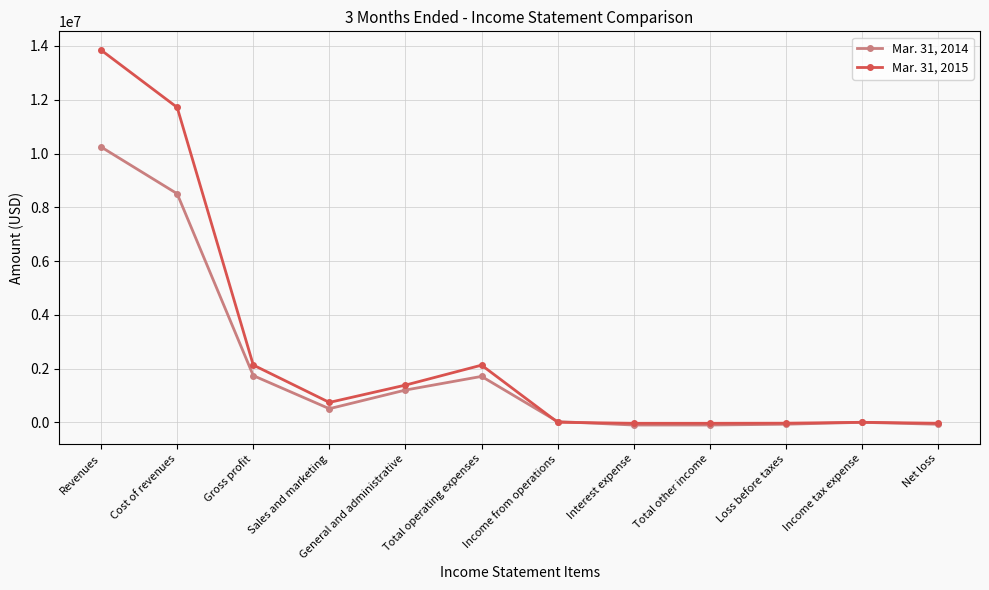

How many data points in Mar. 31, 2015 are less than 742071?

6